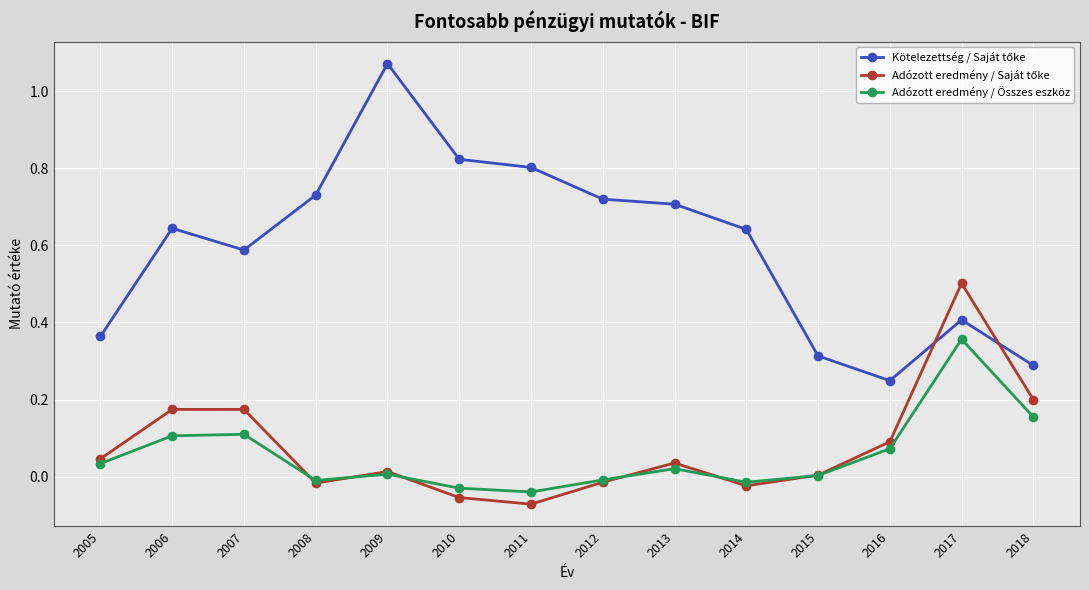

Which category has the highest value across all series?

2009